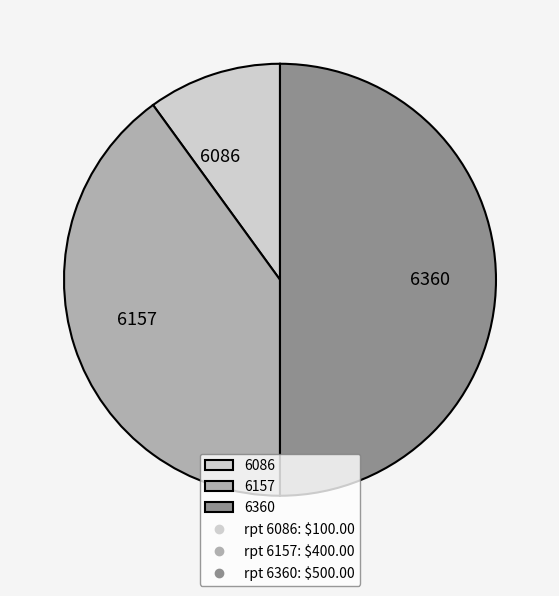

The 6086 slice represents 10% of the pie. True or false?

True